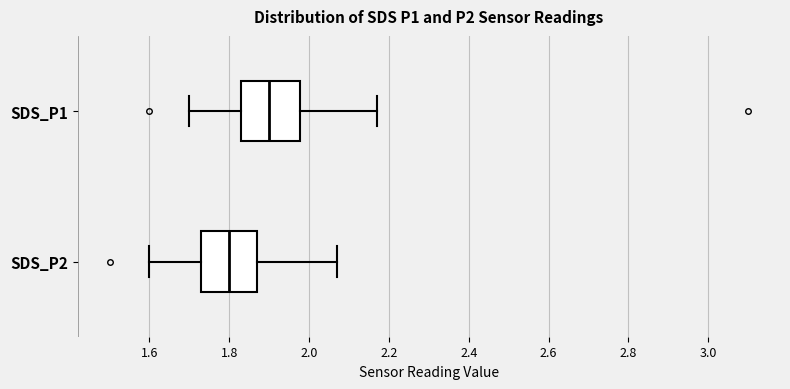

Reading bottom to top, read every box against the x-axis: the position of its median line, the range the box covers, and the ends of its whiskers. The values are not printed on the chart, so give them approximately, as read against the axis.

SDS_P2: median 1.80, box 1.74 to 1.88, whiskers 1.60 to 2.08
SDS_P1: median 1.90, box 1.84 to 1.98, whiskers 1.70 to 2.18